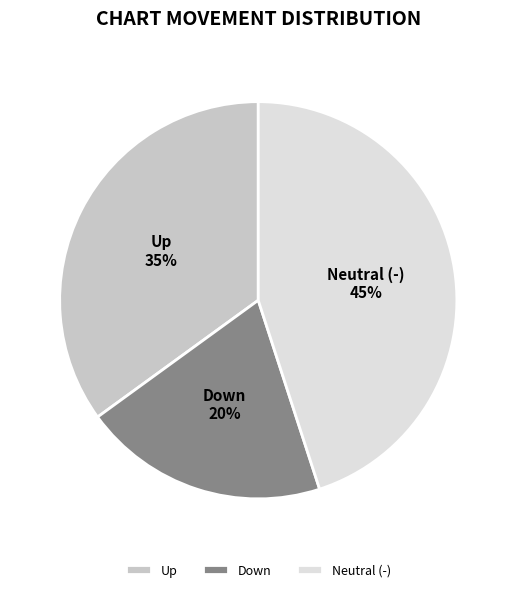

To the nearest percent, what is the combined percentage of Down and Up?

55%